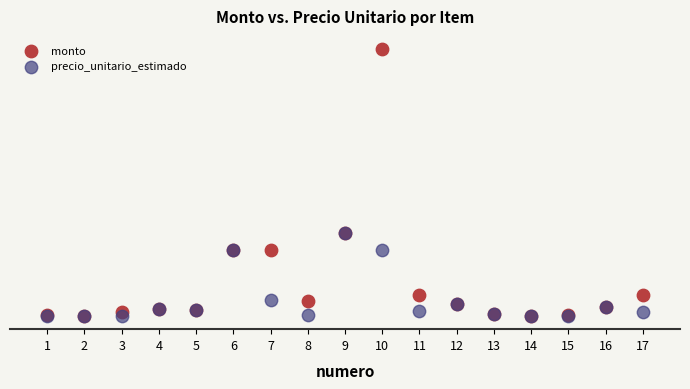

Which series has the widest spread of Y values?

monto